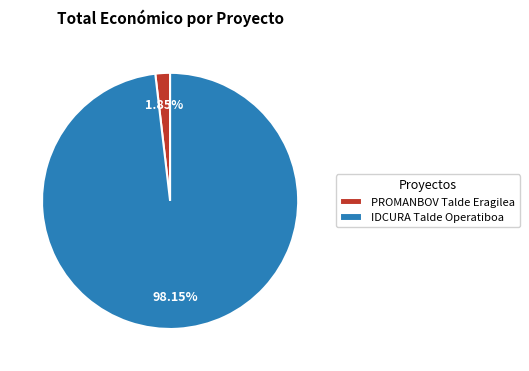

Rank the categories by value from lowest to highest.

PROMANBOV Talde Eragilea, IDCURA Talde Operatiboa